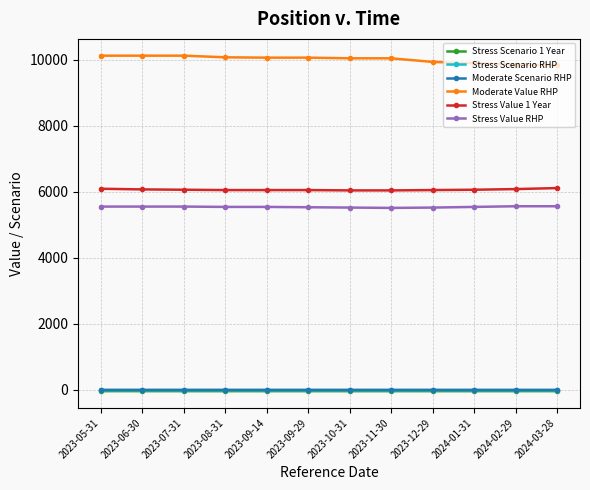

What is the label of the 10th point from the left?

2024-01-31